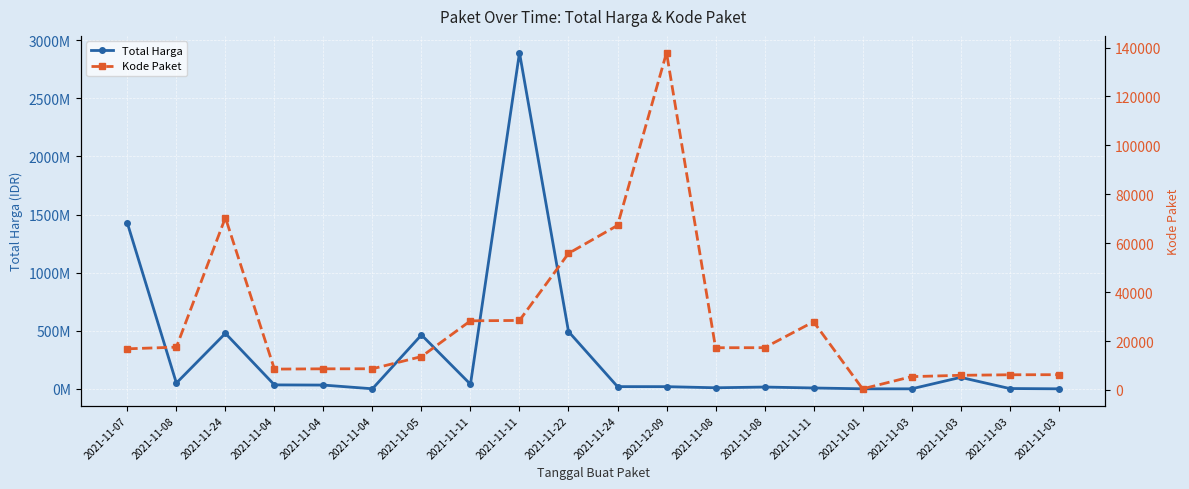

At how many categories does at least one series exceed 93851064?

6